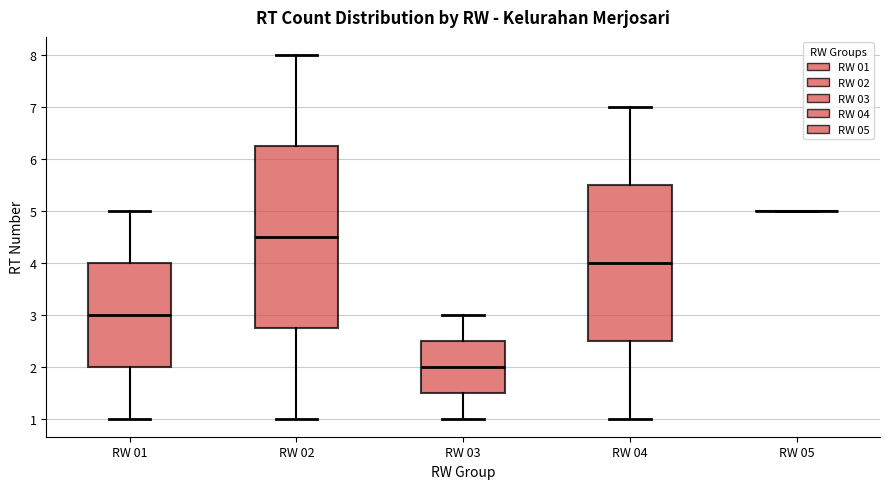

Reading left to right, transcribe this box plot: for each box, give where its median line is, the range the box spans, and where its two whiskers end, as read against the y-axis. The values are not printed on the chart, so give them approximately, as read against the axis.

RW 01: median 3.0, box 2.0 to 4.0, whiskers 1.0 to 5.0
RW 02: median 4.5, box 2.8 to 6.3, whiskers 1.0 to 8.0
RW 03: median 2.0, box 1.5 to 2.5, whiskers 1.0 to 3.0
RW 04: median 4.0, box 2.5 to 5.5, whiskers 1.0 to 7.0
RW 05: box collapsed to a line at 5.0, whiskers 5.0 to 5.0